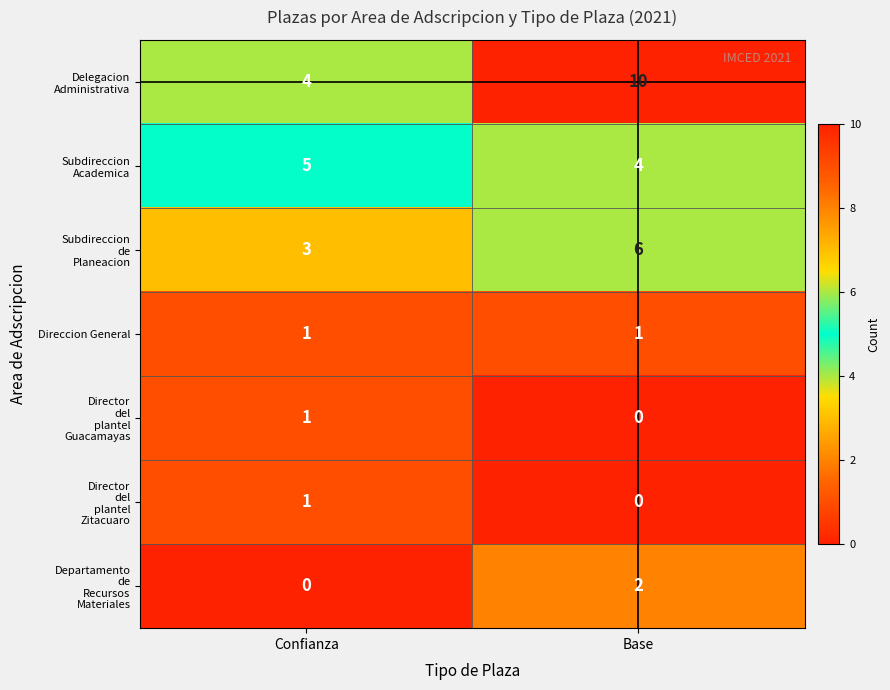

What is the greatest value displayed?

10